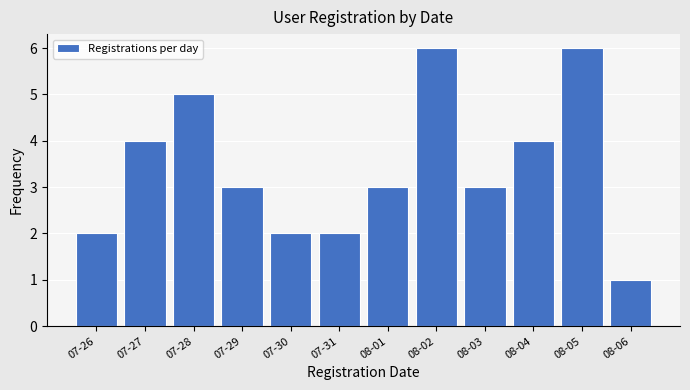

Reading left to right, list all the values displayed in this chart.

2	4	5	3	2	2	3	6	3	4	6	1